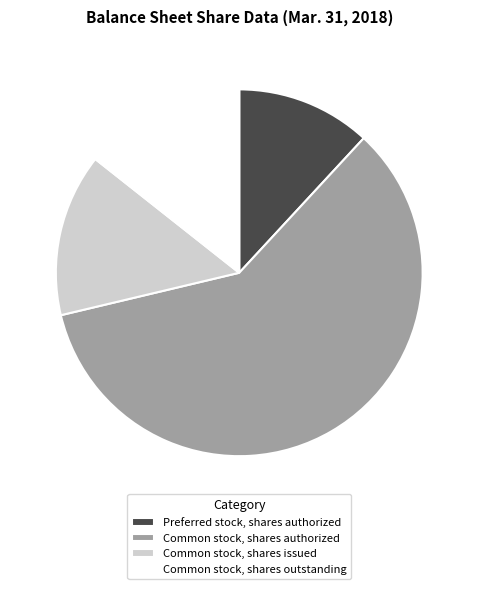

Is the sum of Common stock, shares outstanding and Common stock, shares authorized greater than half?

Yes